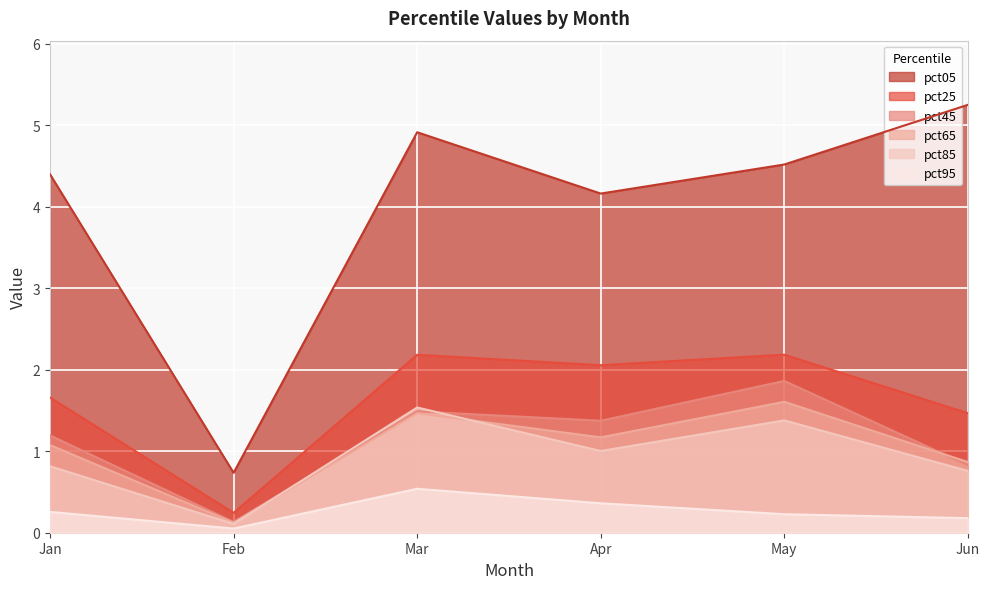

The pct85 series shows 1.5 at Mar. True or false?

True